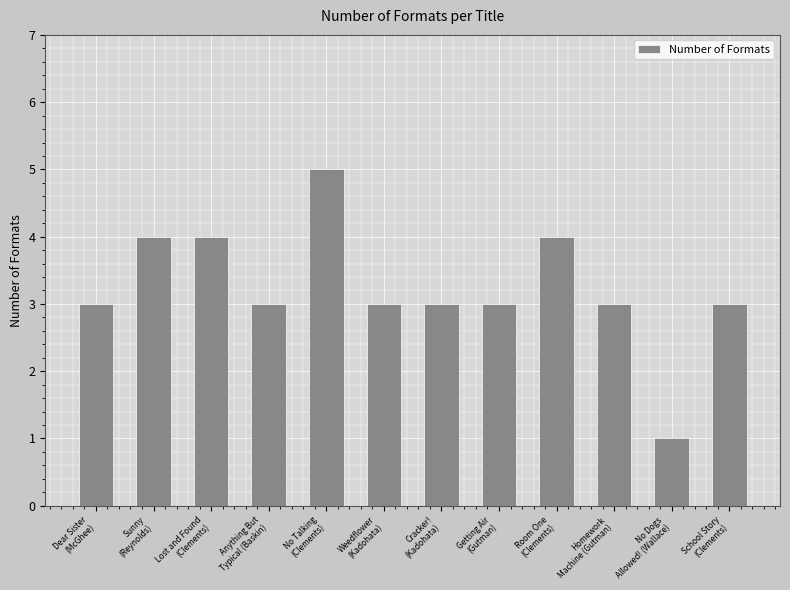

Which label corresponds to the smallest value in the chart?

No Dogs
Allowed! (Wallace)